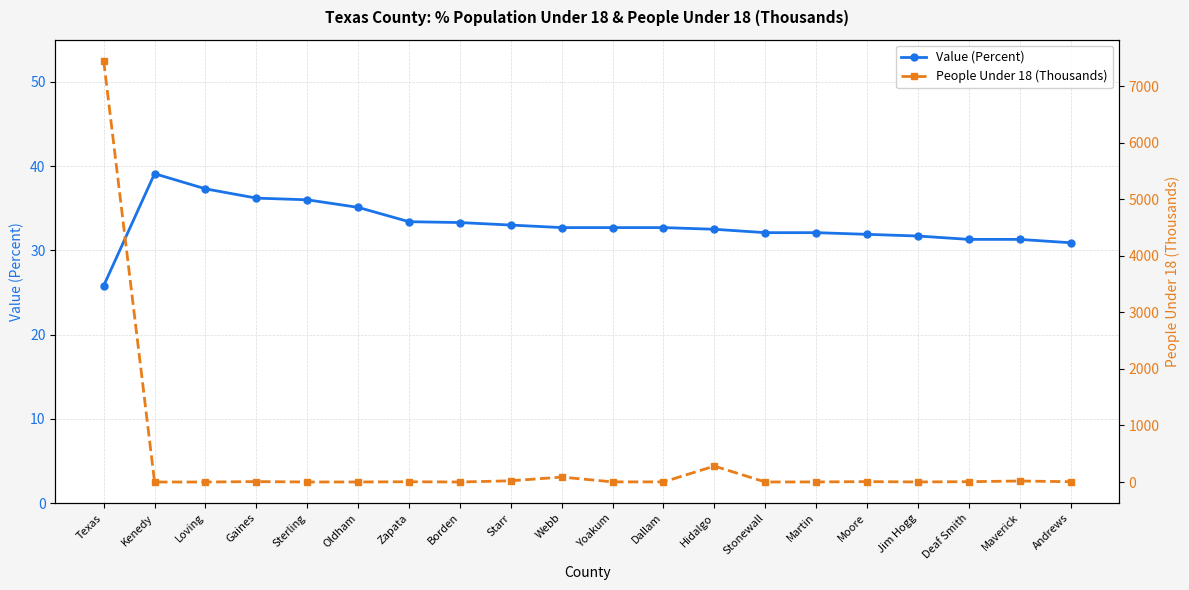

What value does the People Under 18 (Thousands) series have at Stonewall?

0.4